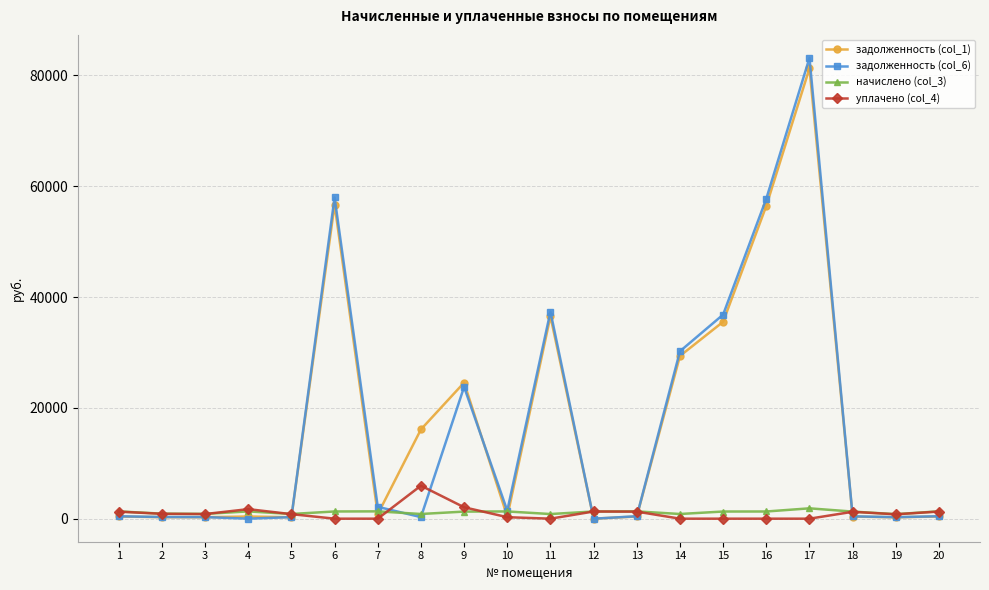

What is the average value of the задолженность (col_1) series?

17037.1